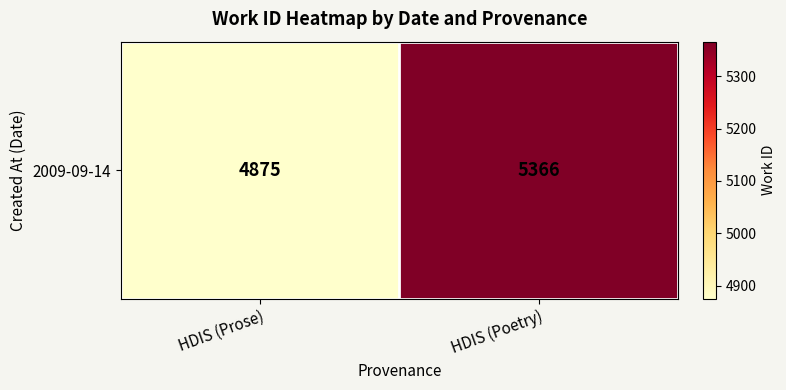

What is the difference between the maximum and minimum values?

491